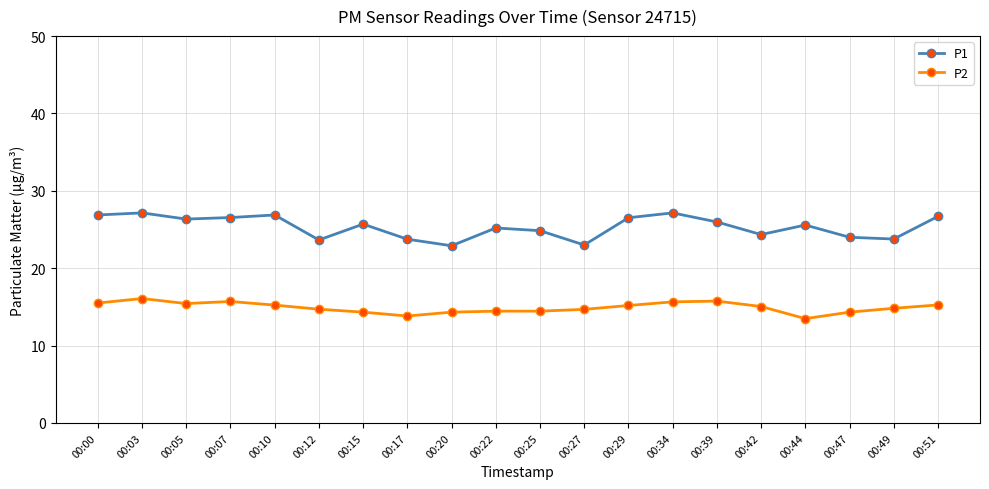

What is the difference between the P1 values at 00:17 and 00:34?

3.4